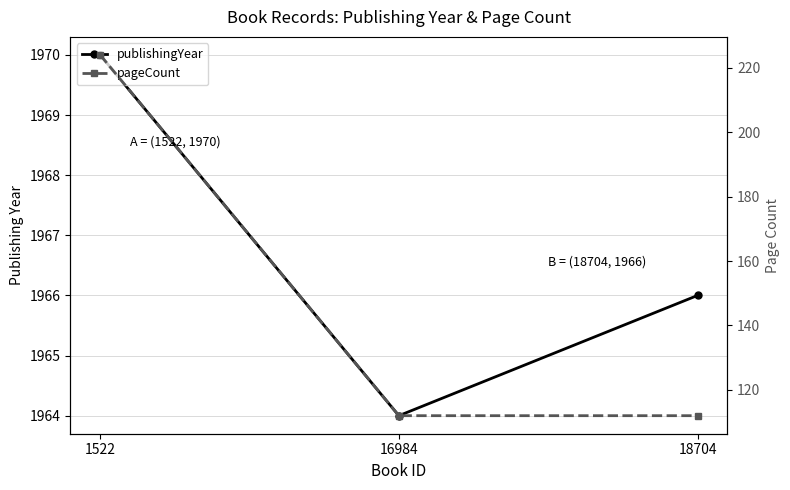

At which label is pageCount closest to 168?

1522